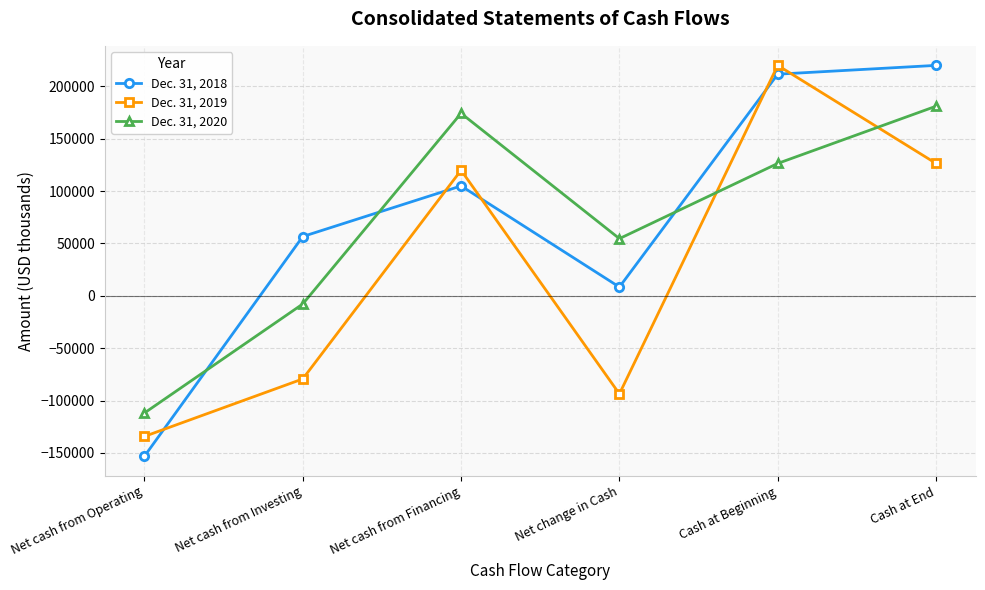

Reading left to right, transcribe all the data shown in this chart.

Dec. 31, 2018: -153234	56644	104991	8401	211727	220128
Dec. 31, 2019: -134270	-79358	119972	-93656	220128	126472
Dec. 31, 2020: -111898	-7785	174342	54659	126472	181131